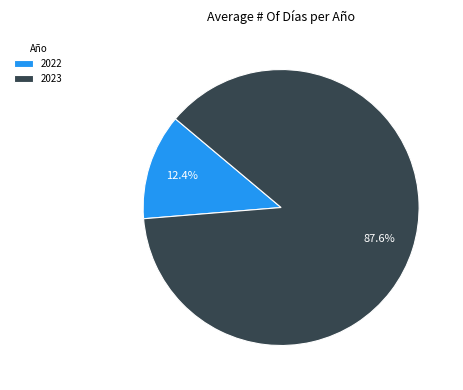

To the nearest percent, what is the difference between the largest and smallest slice percentages?

75%